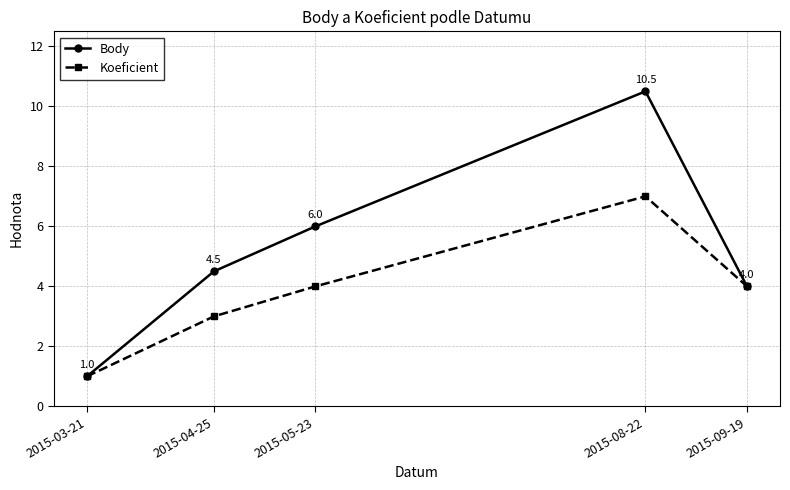

At which category is the sum across all series the highest?

2015-08-22